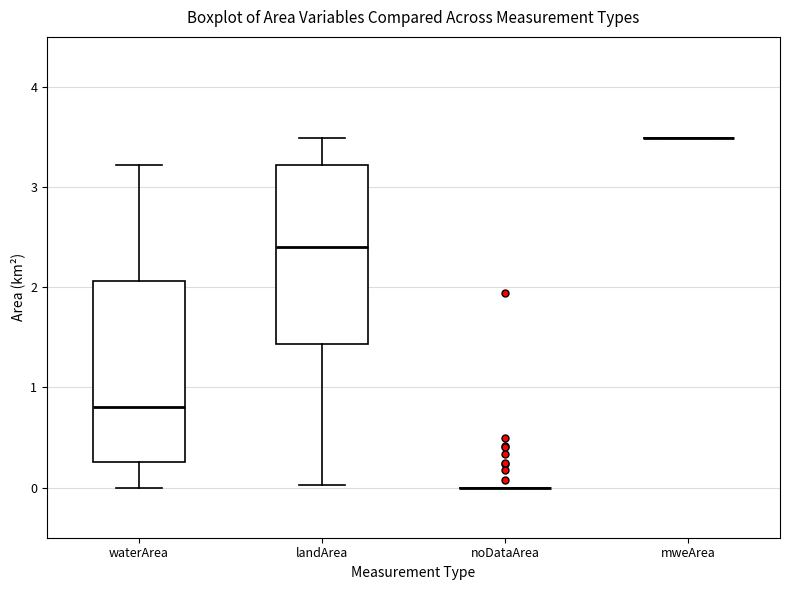

Reading left to right, read every box against the y-axis: the position of its median line, the range the box covers, and the ends of its whiskers. The values are not printed on the chart, so give them approximately, as read against the axis.

waterArea: median 0.8, box 0.3 to 2.1, whiskers 0.0 to 3.2
landArea: median 2.4, box 1.4 to 3.2, whiskers 0.0 to 3.5
noDataArea: box collapsed to a line at 0.0, whiskers 0.0 to 0.0
mweArea: box collapsed to a line at 3.5, whiskers 3.5 to 3.5